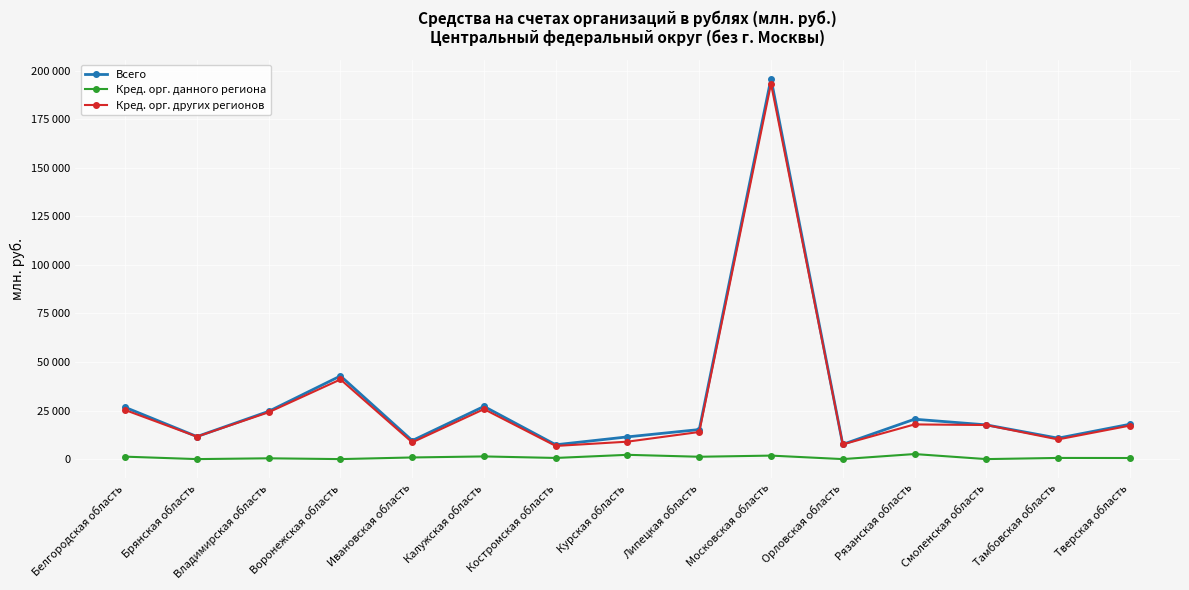

What is the difference between the Кред. орг. данного региона values at Ивановская область and Московская область?

956